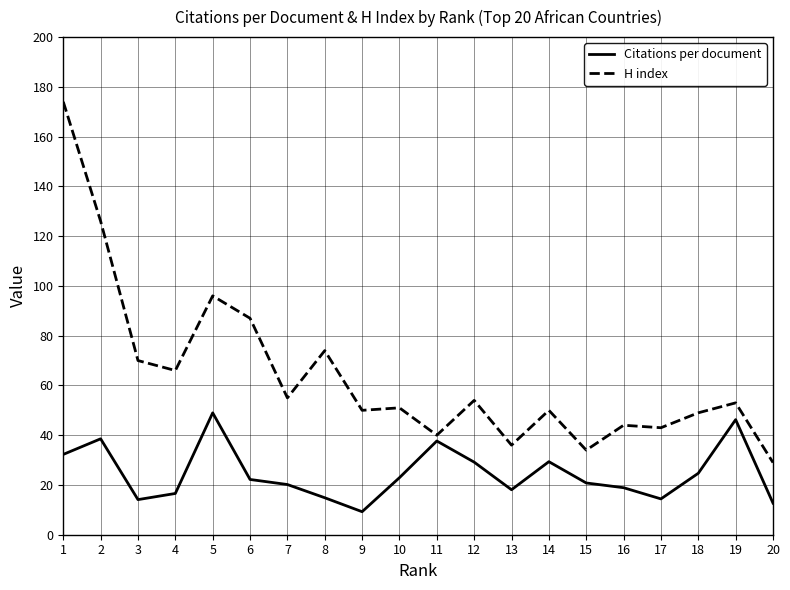

Which series has the largest range (max minus min)?

H index